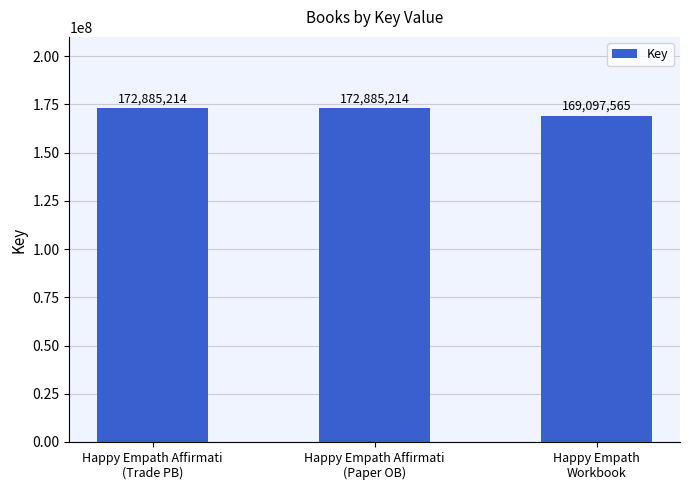

Reading right to left, transcribe all the data shown in this chart.

169097565	172885214	172885214